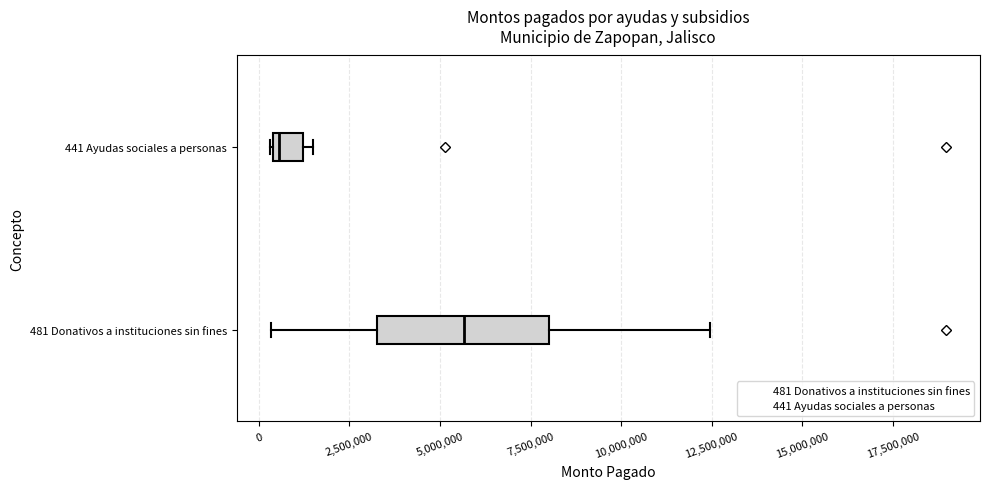

Reading bottom to top, read every box against the x-axis: the position of its median line, the range the box covers, and the ends of its whiskers. The values are not printed on the chart, so give them approximately, as read against the axis.

481 Donativos a instituciones sin fines: median 5500000, box 3500000 to 8000000, whiskers 500000 to 12500000
441 Ayudas sociales a personas: median 500000 (just right of the box's left edge), box 500000 to 1000000, whiskers 500000 to 1500000